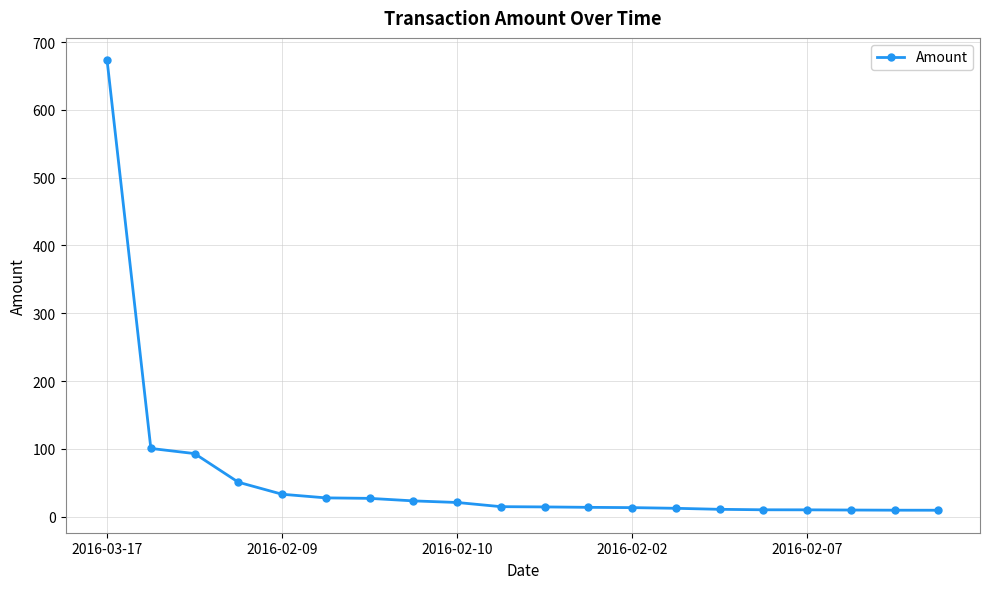

What is the difference between the maximum and minimum values?

663.6